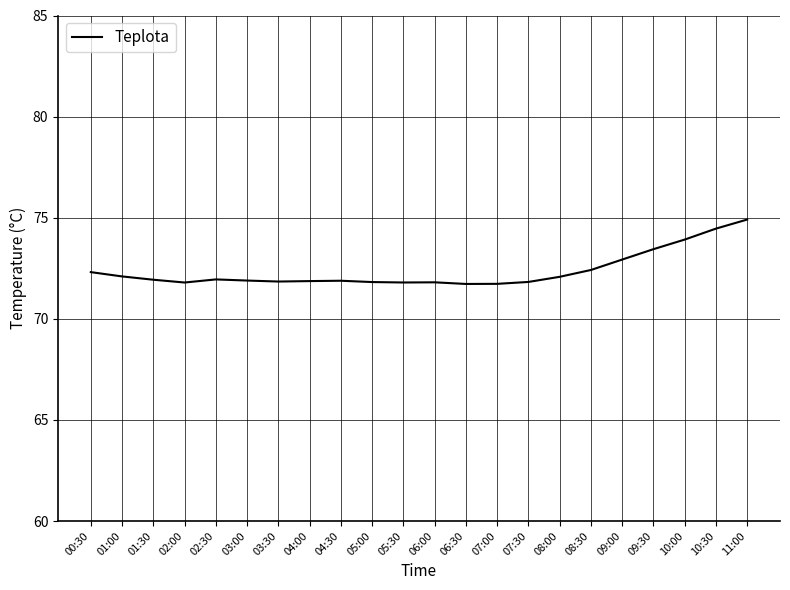

What is the difference between the maximum and second lowest values?

3.2